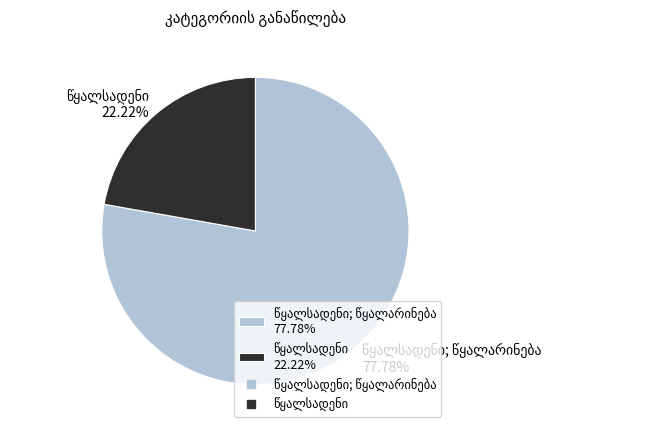

Is there a majority slice in this chart?

Yes